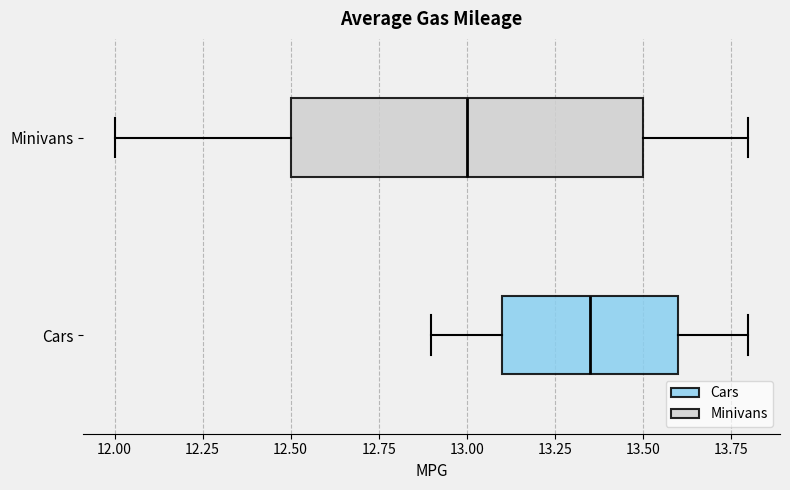

Which box has the furthest to the left median line?

Minivans